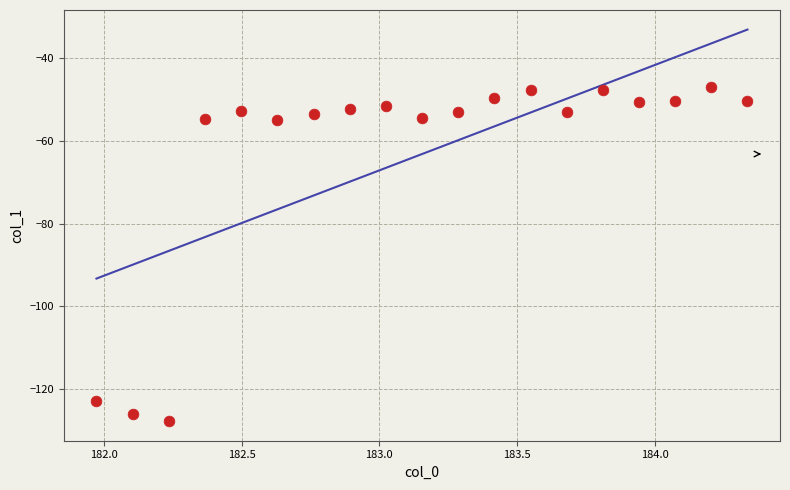

What is the range of X values (max minus min)?

2.4